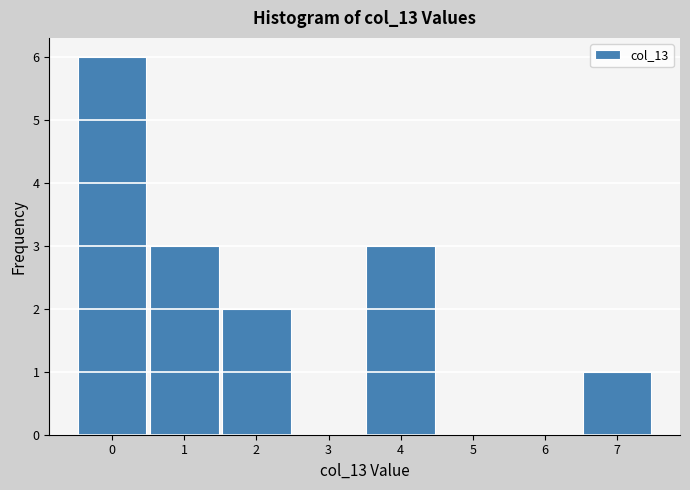

Reading left to right, list every bar in this chart as the range it spans on the x-axis followed by its height. The values are not printed on the chart, so give them approximately, as read against the axis.

-0.5 to 0.5: 6
0.5 to 1.5: 3
1.5 to 2.5: 2
2.5 to 3.5: 0
3.5 to 4.5: 3
4.5 to 5.5: 0
5.5 to 6.5: 0
6.5 to 7.5: 1